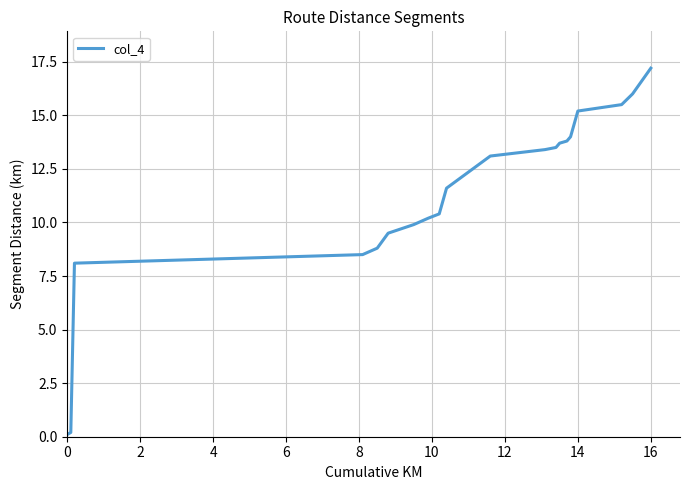

What is the smallest value displayed?

0.1